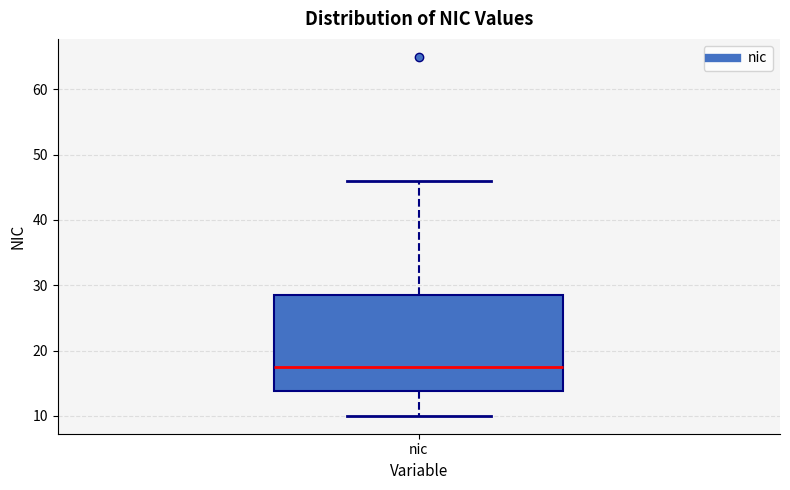

Where does the upper whisker of the box for nic end on the y-axis? The values are not printed on the chart, so give them approximately, as read against the axis.

46